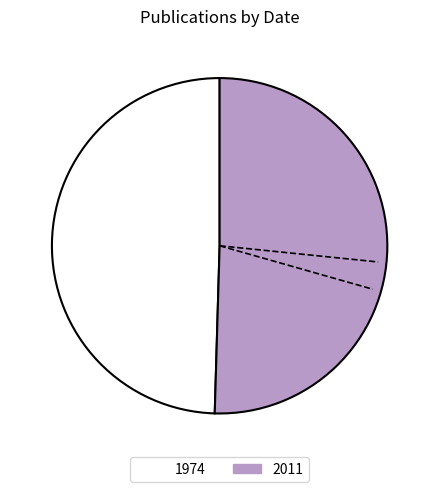

Which has a higher value, 2011 or 1974?

2011